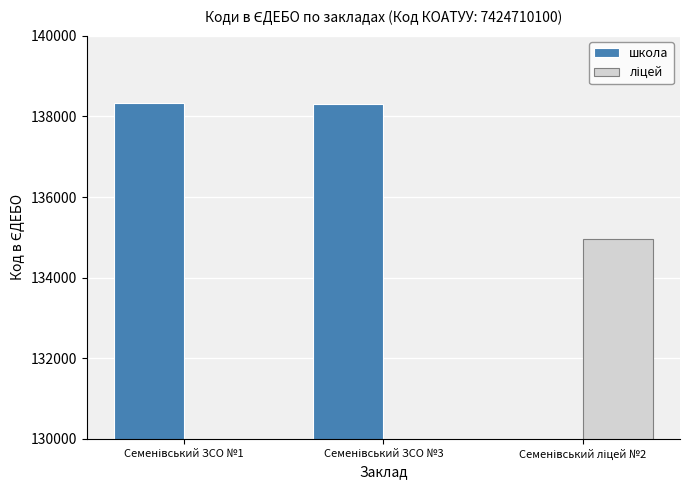

How many positive values does the школа series have?

2